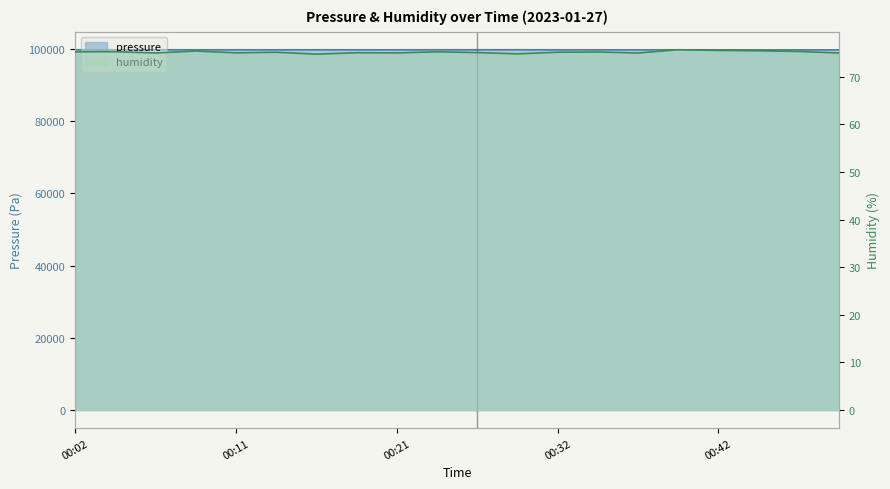

How many values in the pressure series are below 99672?

9